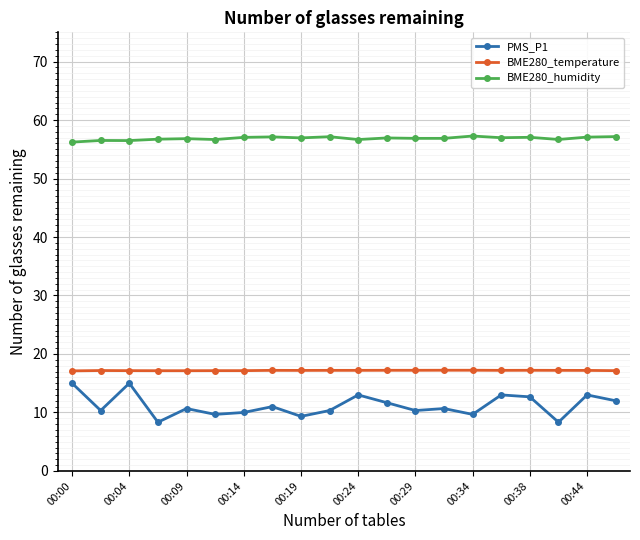

Which series has the largest range (max minus min)?

PMS_P1